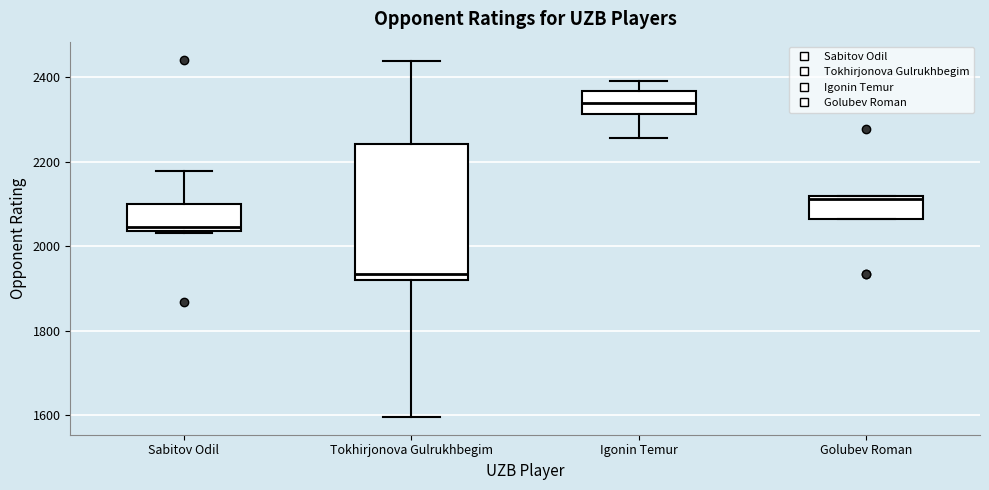

Where does the median line of the box for Tokhirjonova Gulrukhbegim sit on the y-axis? The values are not printed on the chart, so give them approximately, as read against the axis.

1940